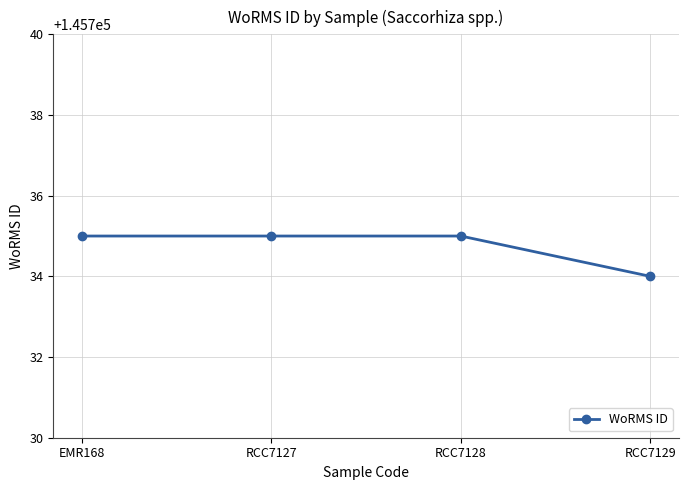

True or false: there are more than 1 points higher than both neighbors.

False